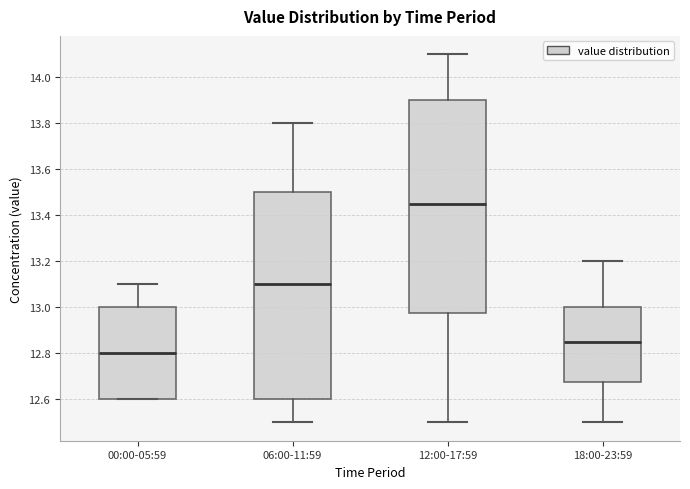

Which box's median line is the highest?

12:00-17:59